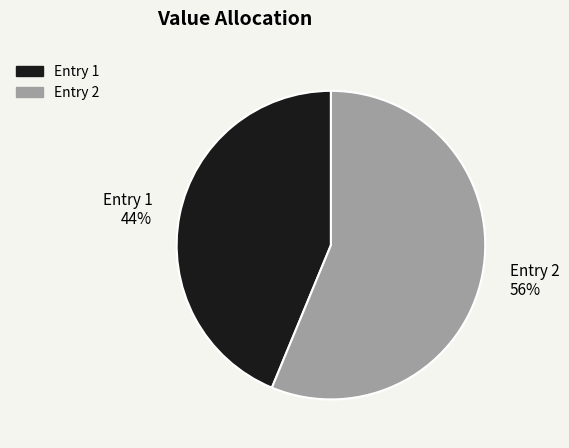

True or false: Entry 1 accounts for 44% of the total.

True